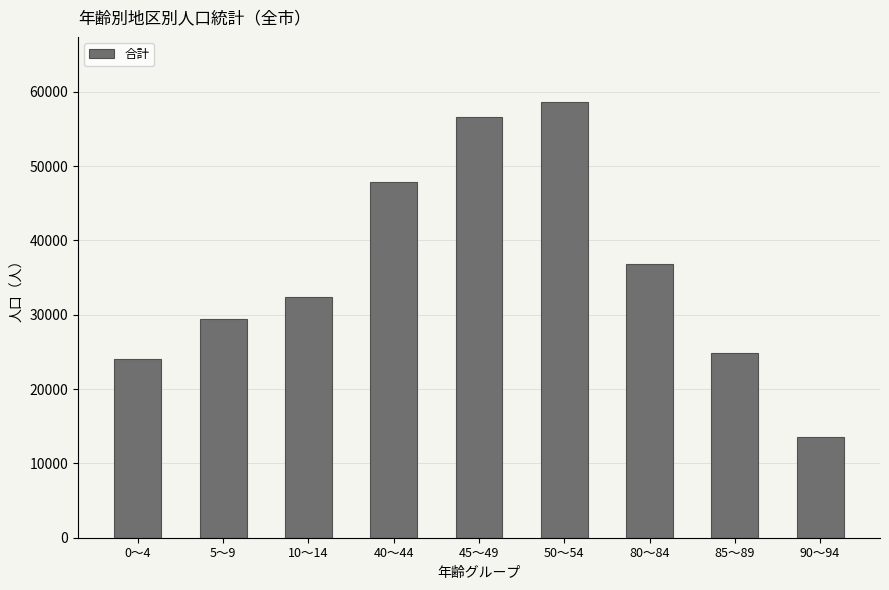

What is the greatest value displayed?

58609